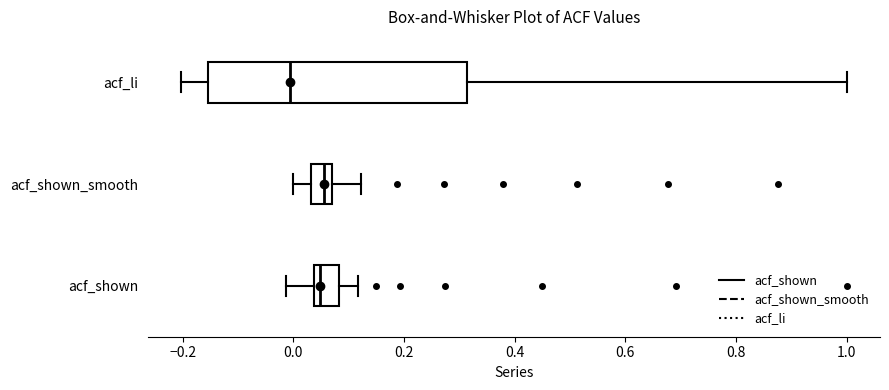

Reading bottom to top, read every box against the x-axis: the position of its median line, the range the box covers, and the ends of its whiskers. The values are not printed on the chart, so give them approximately, as read against the axis.

acf_shown: median 0.04 (just right of the box's left edge), box 0.04 to 0.08, whiskers -0.02 to 0.12
acf_shown_smooth: median 0.06 (inside the box), box 0.04 to 0.06, whiskers 0.00 to 0.12
acf_li: median 0.00, box -0.16 to 0.32, whiskers -0.20 to 1.00